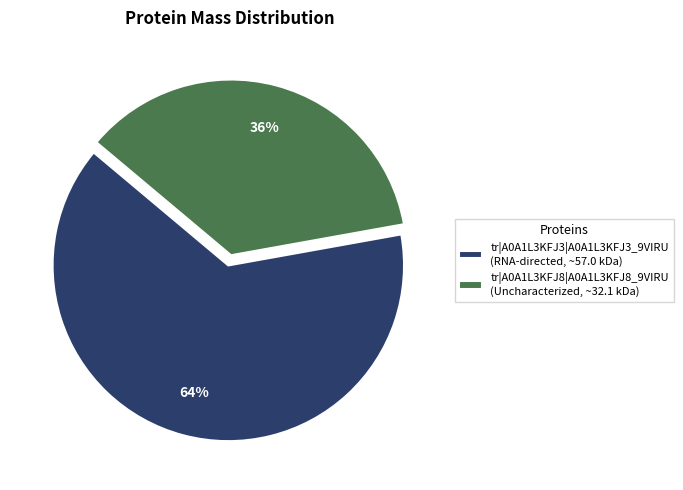

To the nearest percent, what is the difference between the largest and smallest slice percentages?

28%